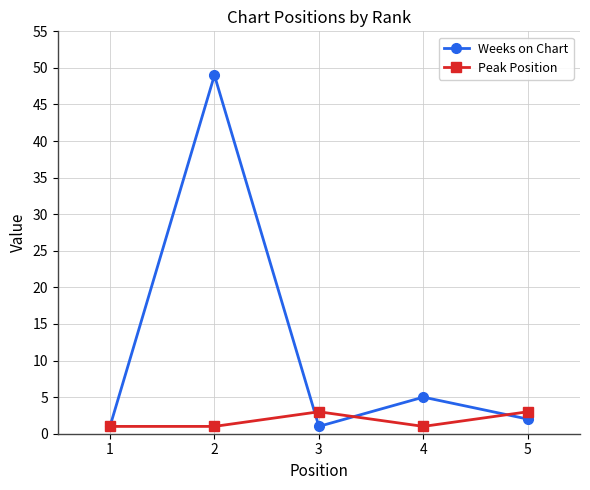

Which series changed the most between 3 and 4?

Weeks on Chart